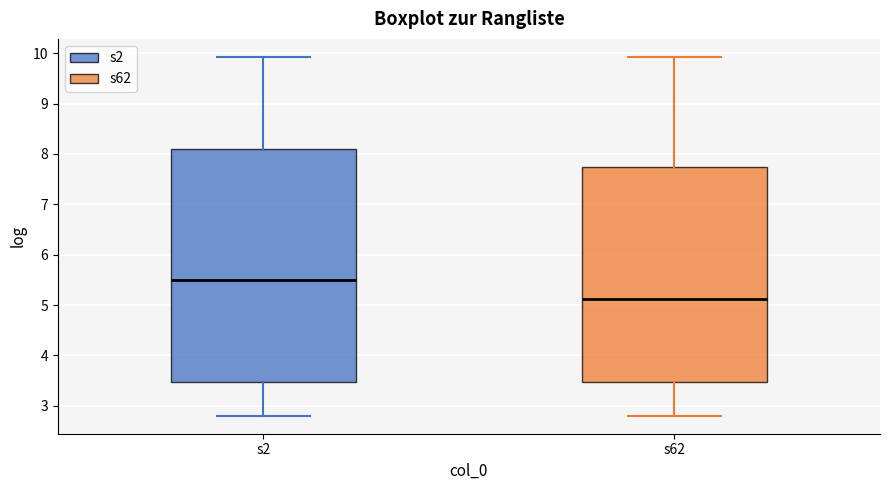

Reading left to right, transcribe this box plot: for each box, give where its median line is, the range the box spans, and where its two whiskers end, as read against the y-axis. The values are not printed on the chart, so give them approximately, as read against the axis.

s2: median 5.5, box 3.5 to 8.1, whiskers 2.8 to 9.9
s62: median 5.1, box 3.5 to 7.7, whiskers 2.8 to 9.9